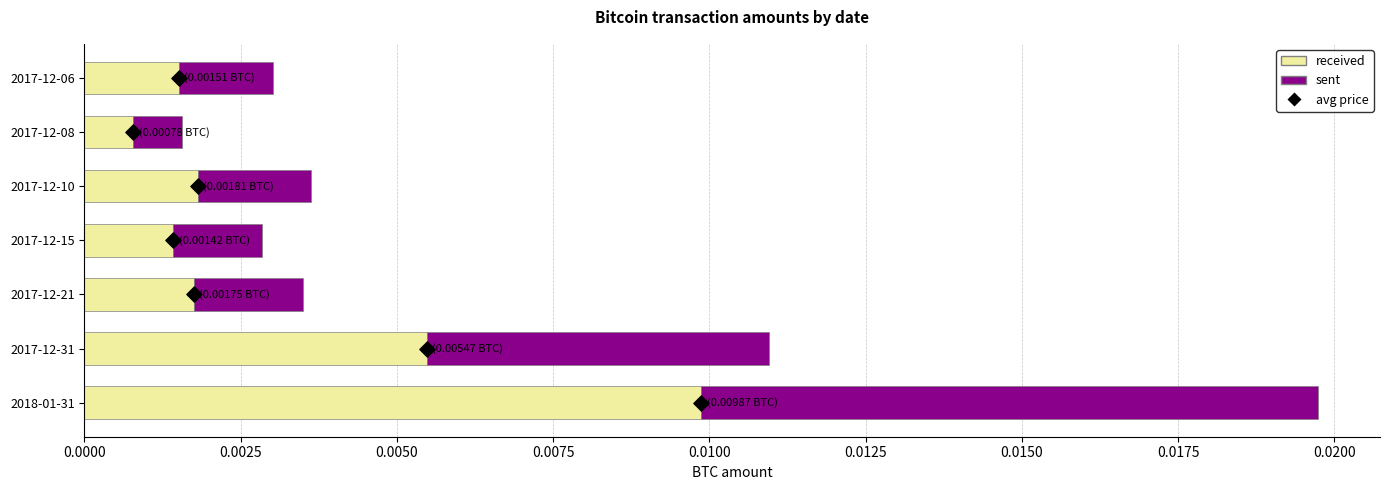

Which series has the largest total across all categories?

received